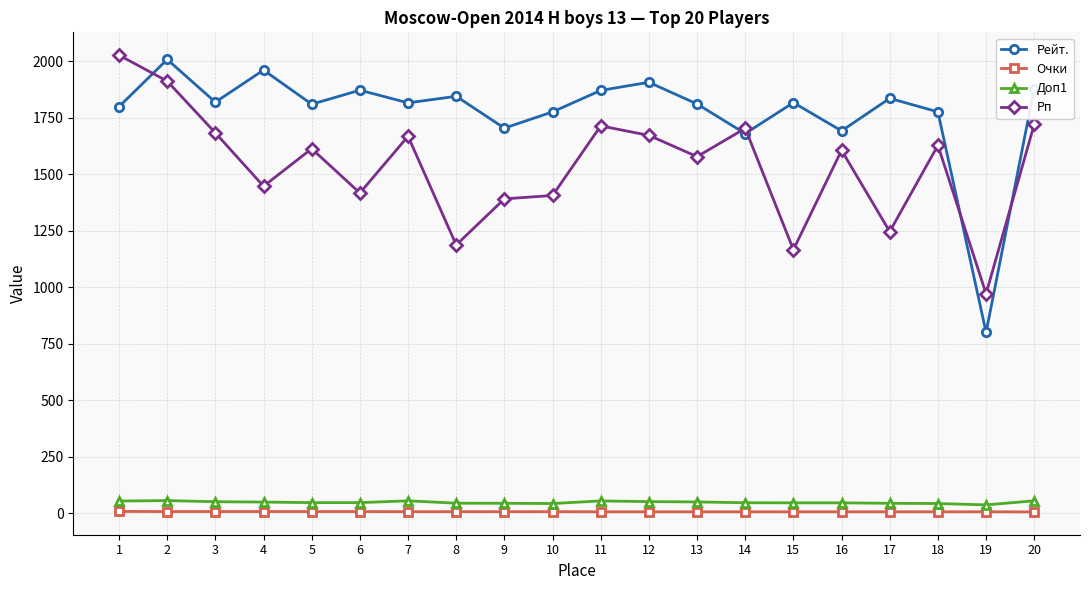

What is the average value of the Рейт. series?

1774.0